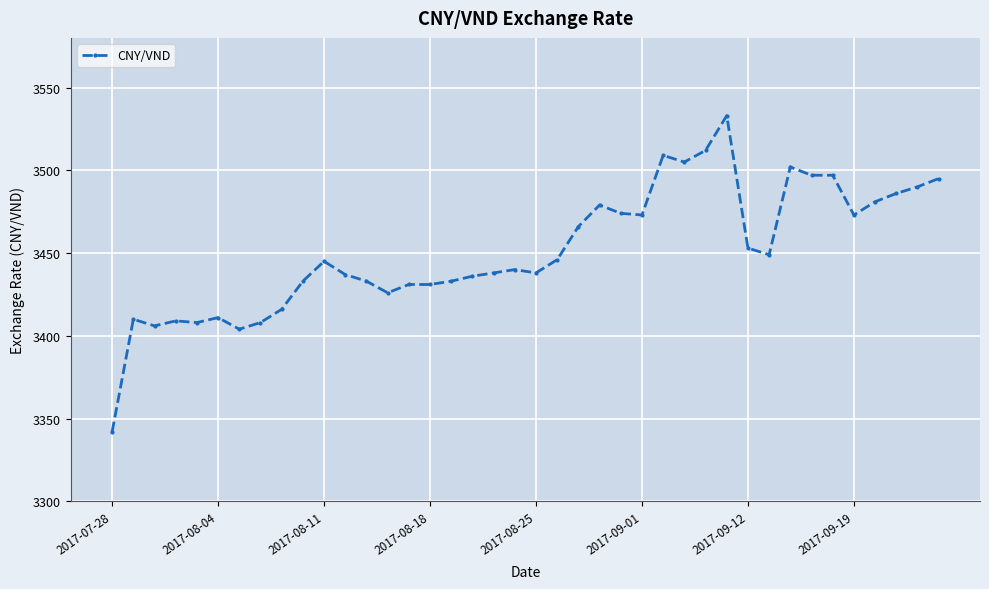

True or false: the data has more than 1 interior local peaks.

True